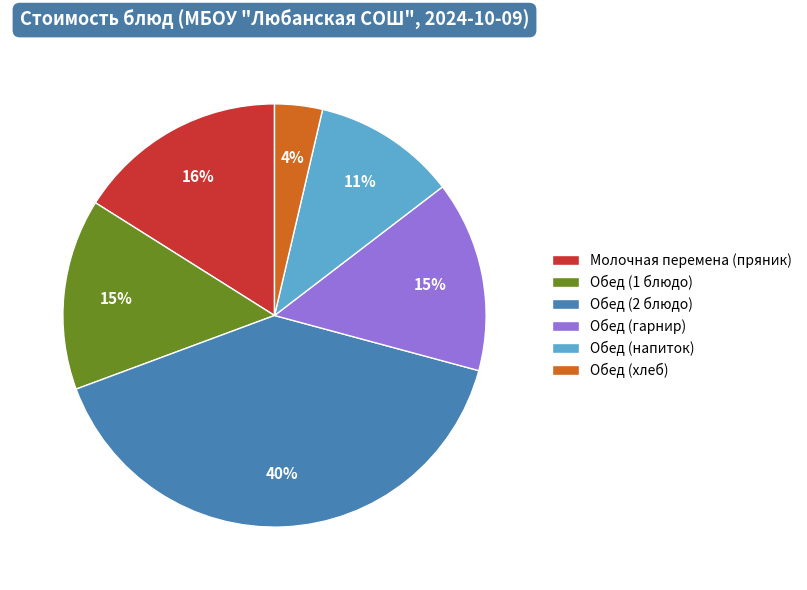

Is it true that Молочная перемена (пряник) is 5% of the pie?

False